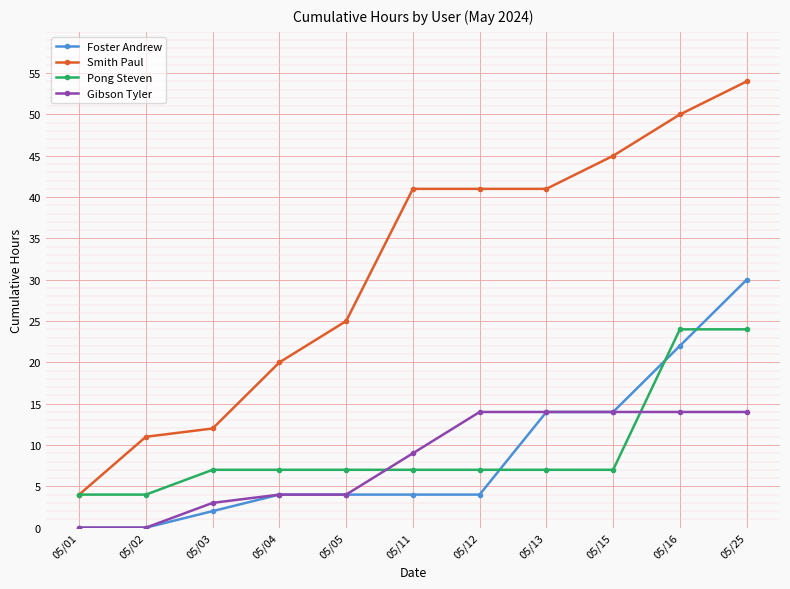

What is the total value across all series at 05/11?

61